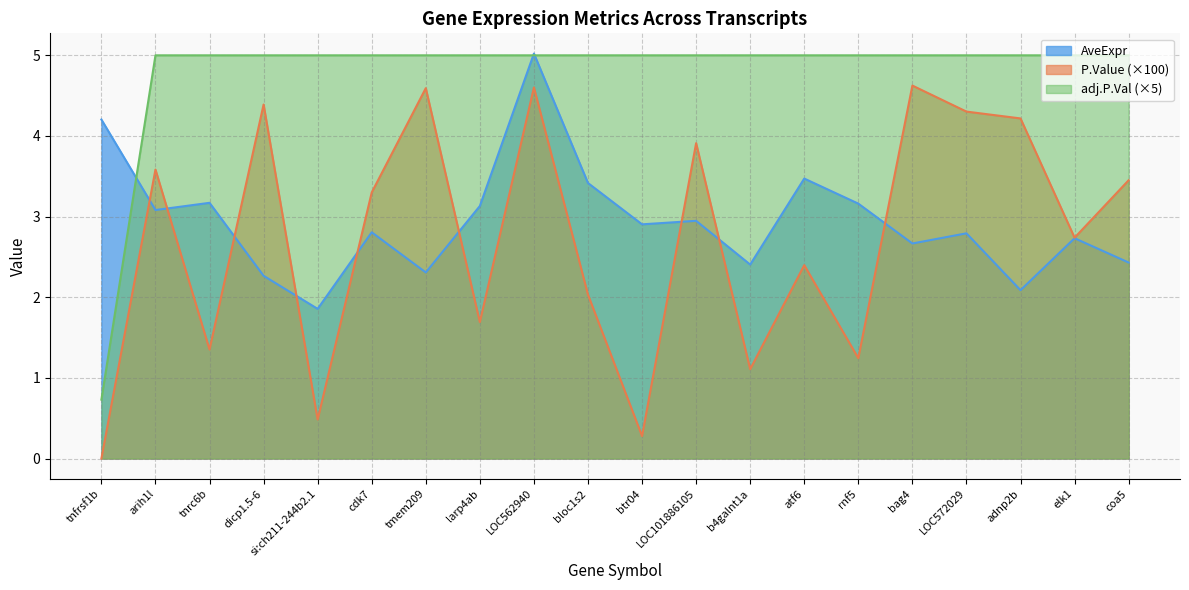

List the labels in order of P.Value value, smallest first.

tnfrsf1b, btr04, si:ch211-244b2.1, b4galnt1a, rnf5, tnrc6b, larp4ab, bloc1s2, atf6, elk1, cdk7, coa5, arih1l, LOC101886105, adnp2b, LOC572029, dicp1.5-6, tmem209, LOC562940, bag4